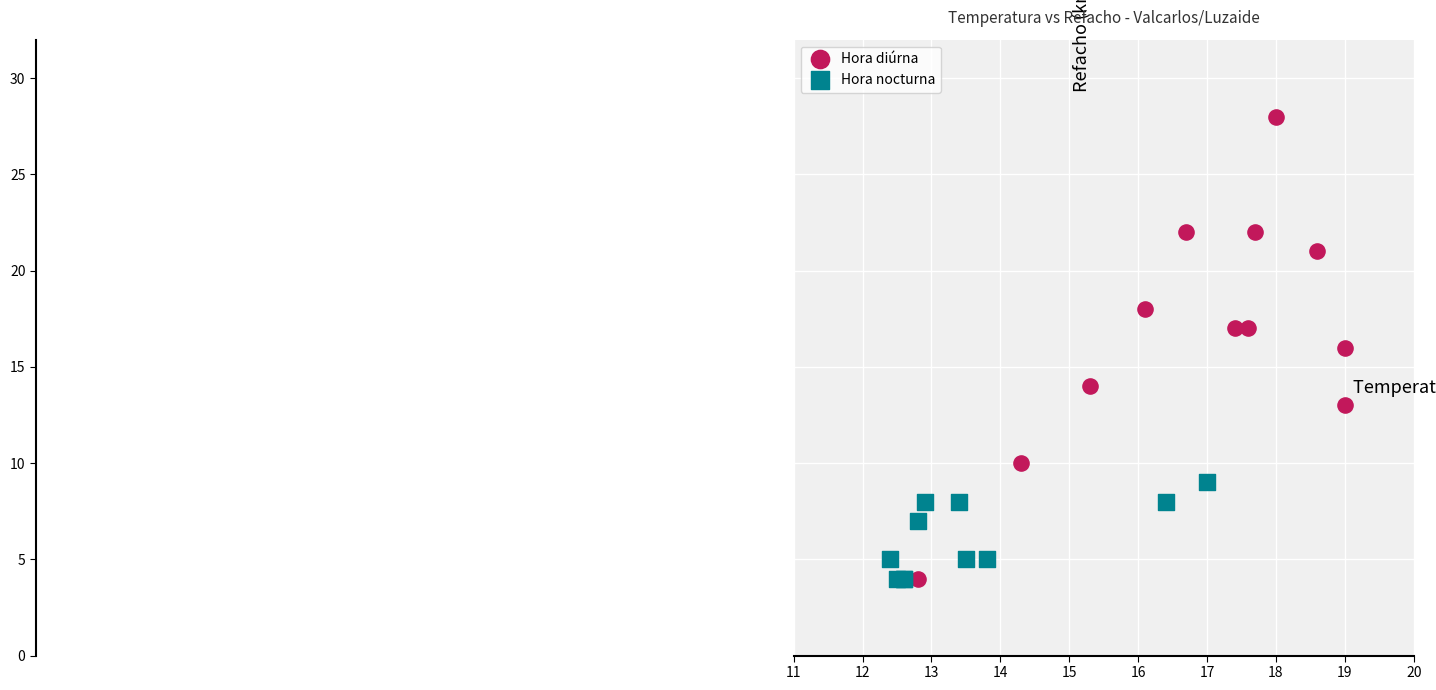

Which series reaches the maximum Y coordinate?

Hora diúrna